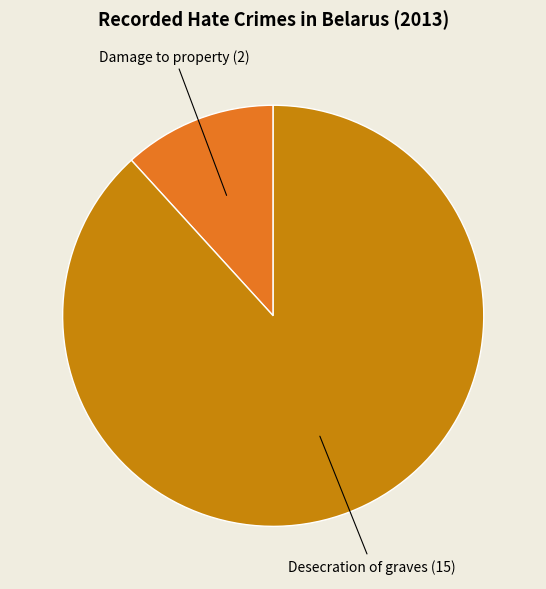

Which has a higher value, Desecration of graves or Damage to property?

Desecration of graves